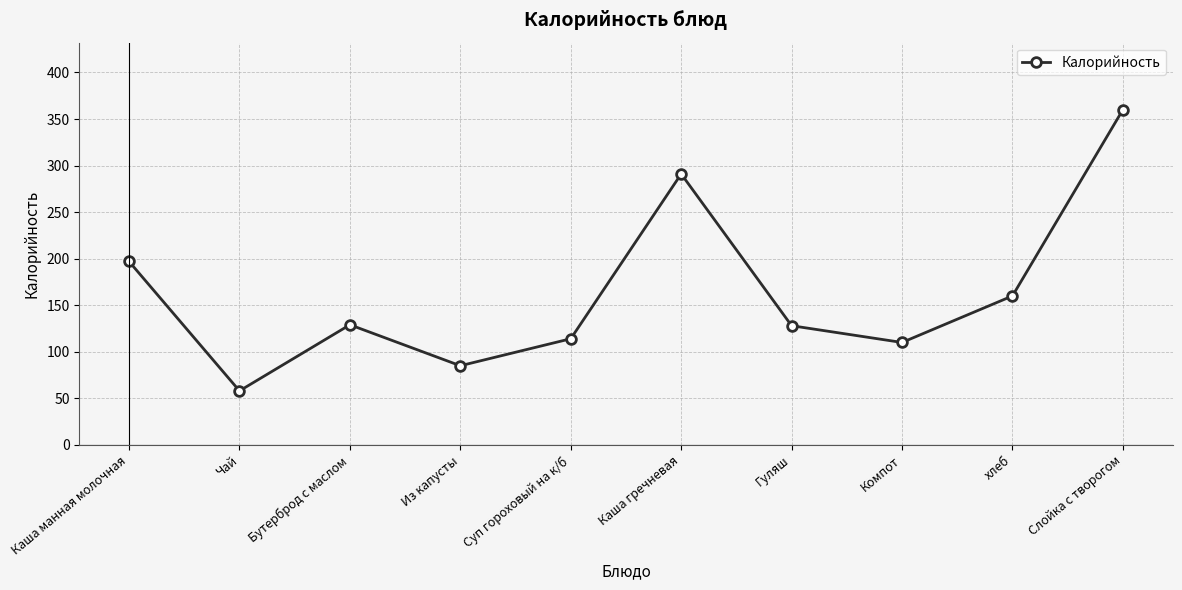

Between Суп гороховый на к/б and Бутерброд с маслом, which is larger?

Бутерброд с маслом